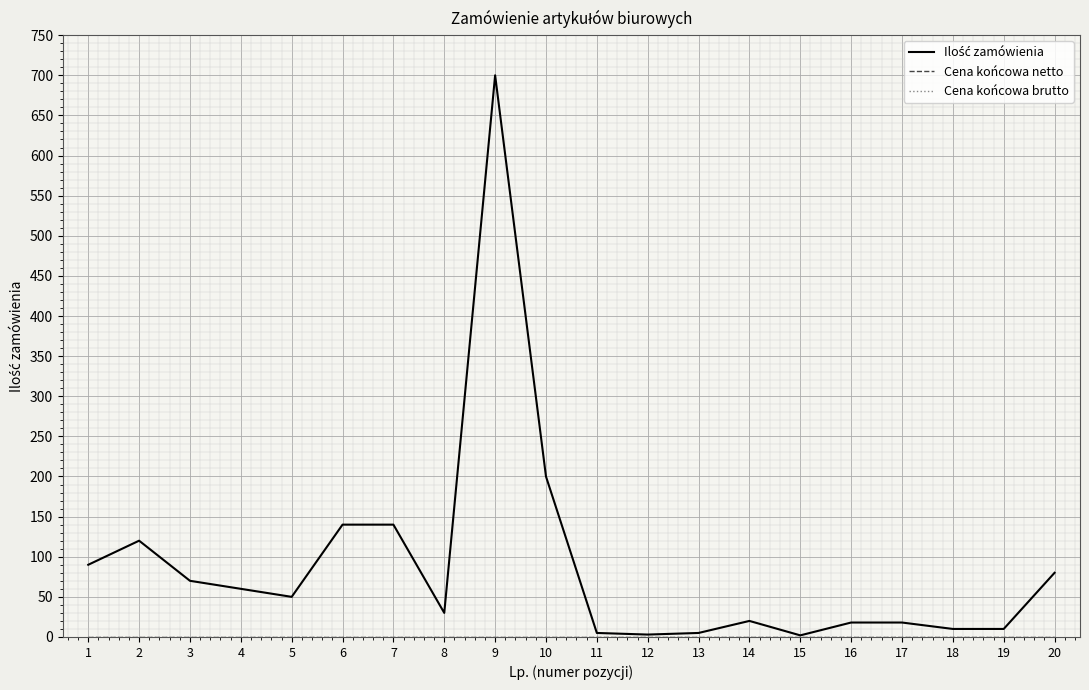

Where is Ilość zamówienia nearest to the value 351?

10